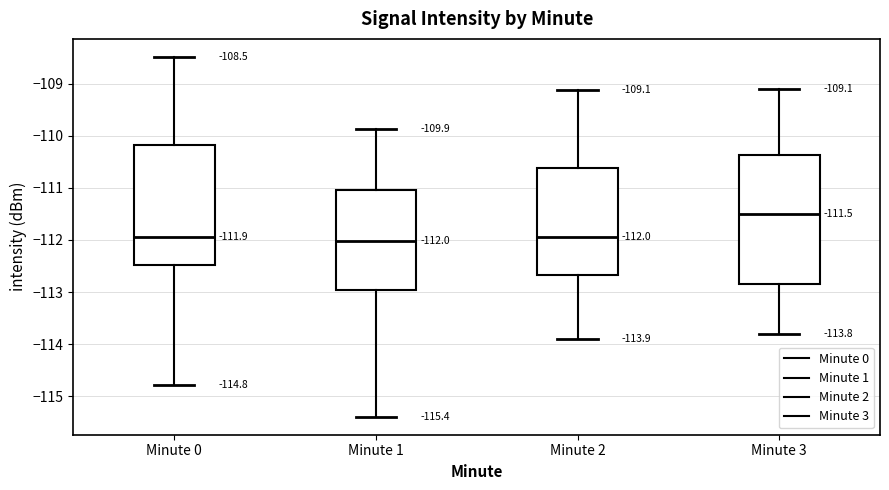

Which box is the tallest, from its lower edge to its upper edge?

Minute 3